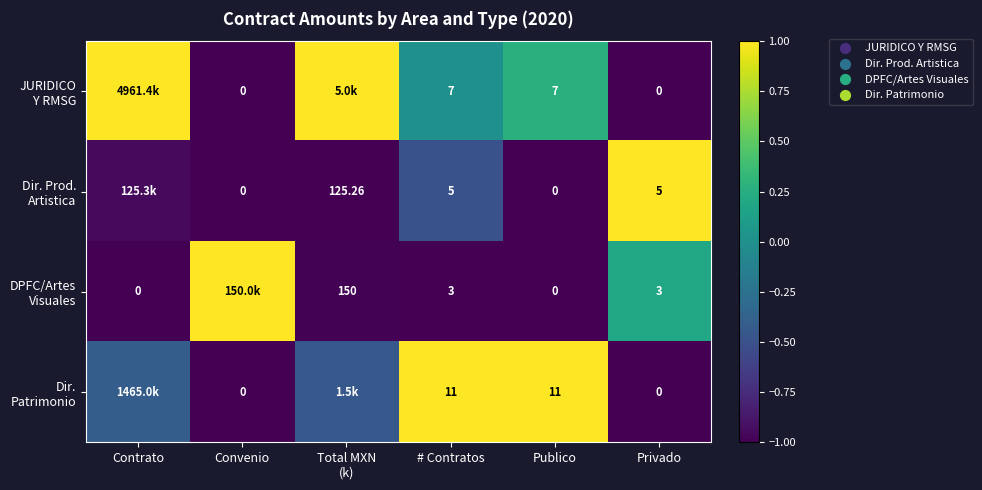

At which category is the sum across all series the highest?

# Contratos